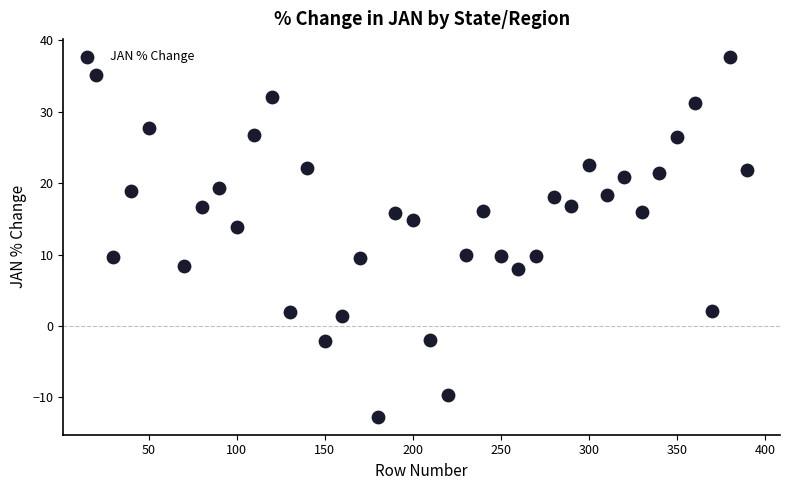

What is the range of X values (max minus min)?

370.0